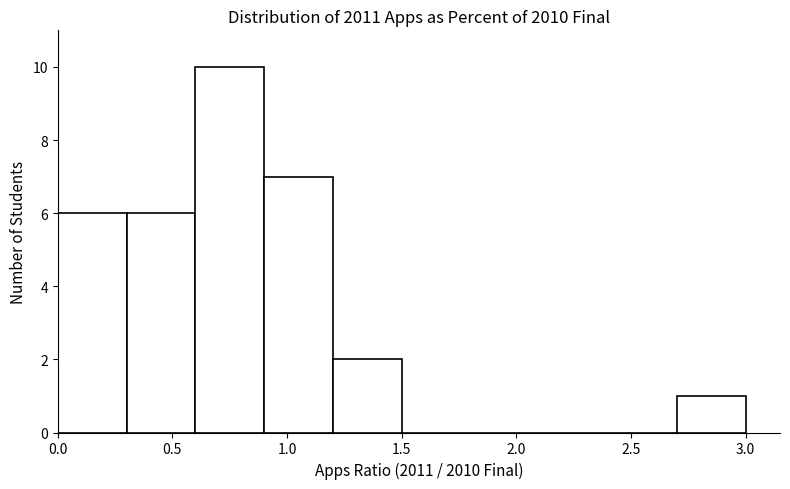

Reading left to right, transcribe this chart: for each bar, give the range it covers on the x-axis and its height. The values are not printed on the chart, so give them approximately, as read against the axis.

0.0 to 0.3: 6
0.3 to 0.6: 6
0.6 to 0.9: 10
0.9 to 1.2: 7
1.2 to 1.5: 2
1.5 to 1.8: 0
1.8 to 2.1: 0
2.1 to 2.4: 0
2.4 to 2.7: 0
2.7 to 3.0: 1